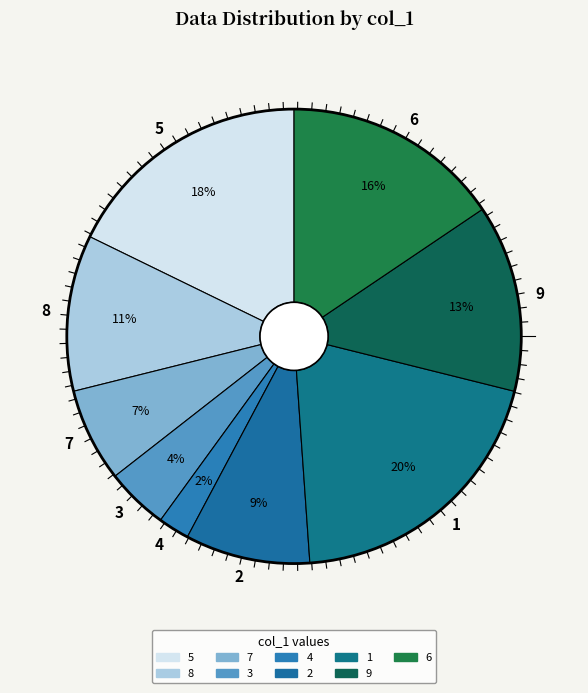

Which category has the smallest portion of the pie?

4